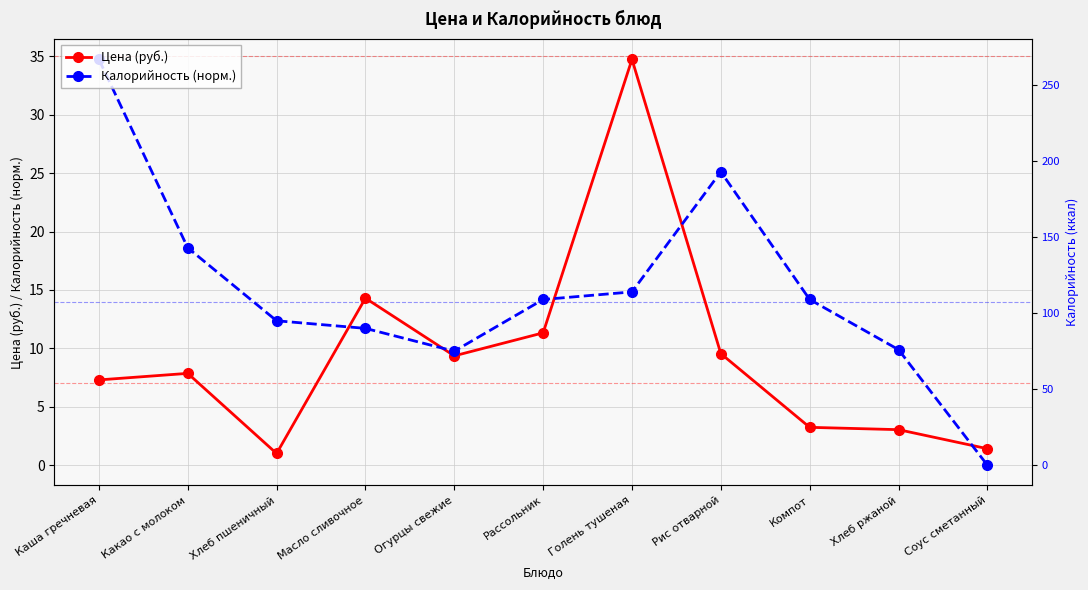

What is the average value of the Калорийность (норм.) series?

15.0